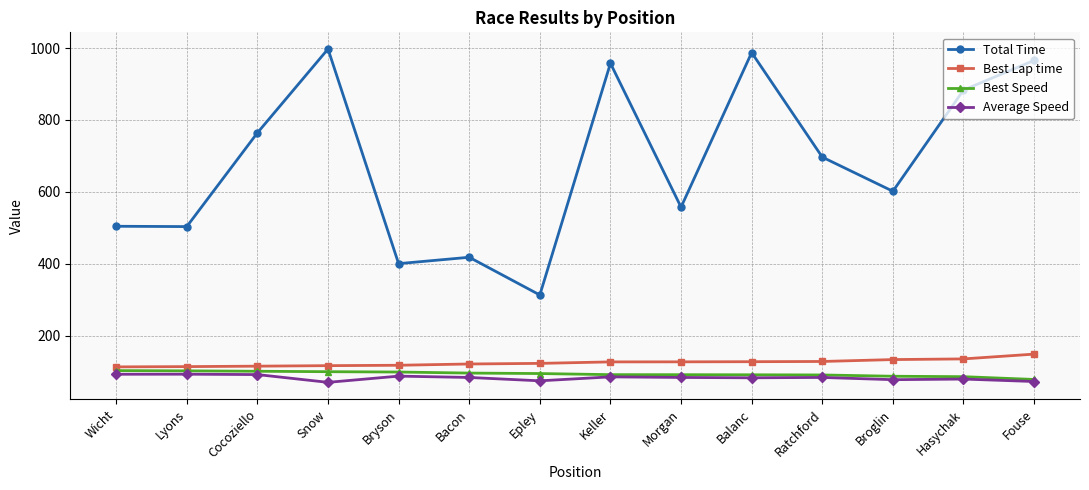

The value of Average Speed at Wicht is 93.3. True or false?

True